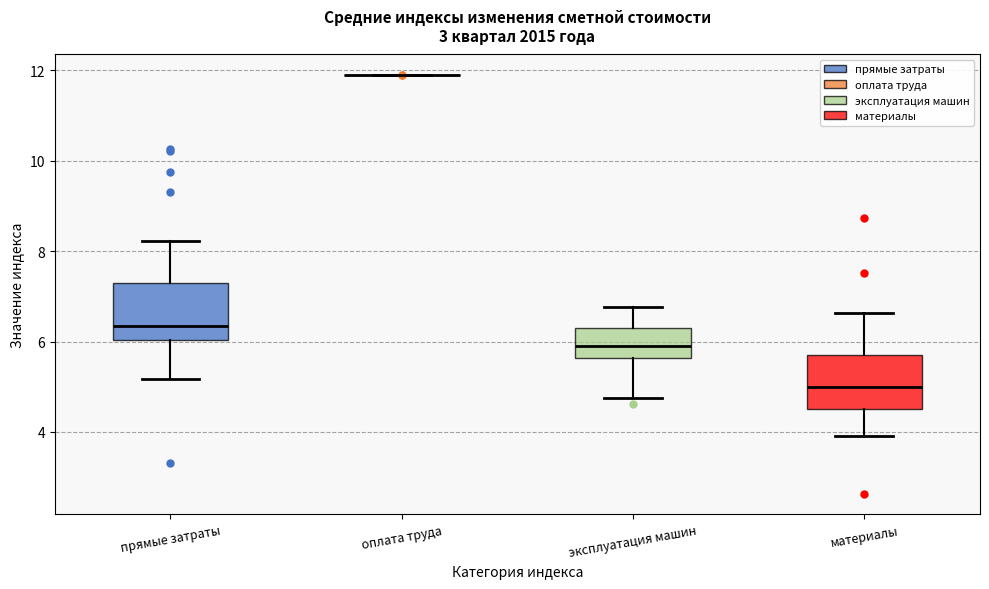

Reading left to right, transcribe this box plot: for each box, give where its median line is, the range the box spans, and where its two whiskers end, as read against the y-axis. The values are not printed on the chart, so give them approximately, as read against the axis.

прямые затраты: median 6.4, box 6.0 to 7.2, whiskers 5.2 to 8.2
оплата труда: box collapsed to a line at 11.8, whiskers 11.8 to 11.8
эксплуатация машин: median 6.0, box 5.6 to 6.2, whiskers 4.8 to 6.8
материалы: median 5.0, box 4.6 to 5.8, whiskers 4.0 to 6.6